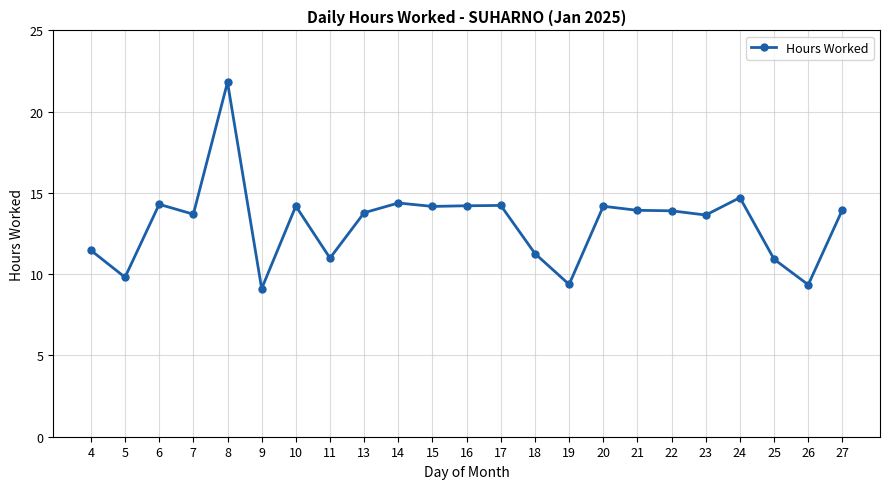

What is the change in value from 11 to 13?

+2.8